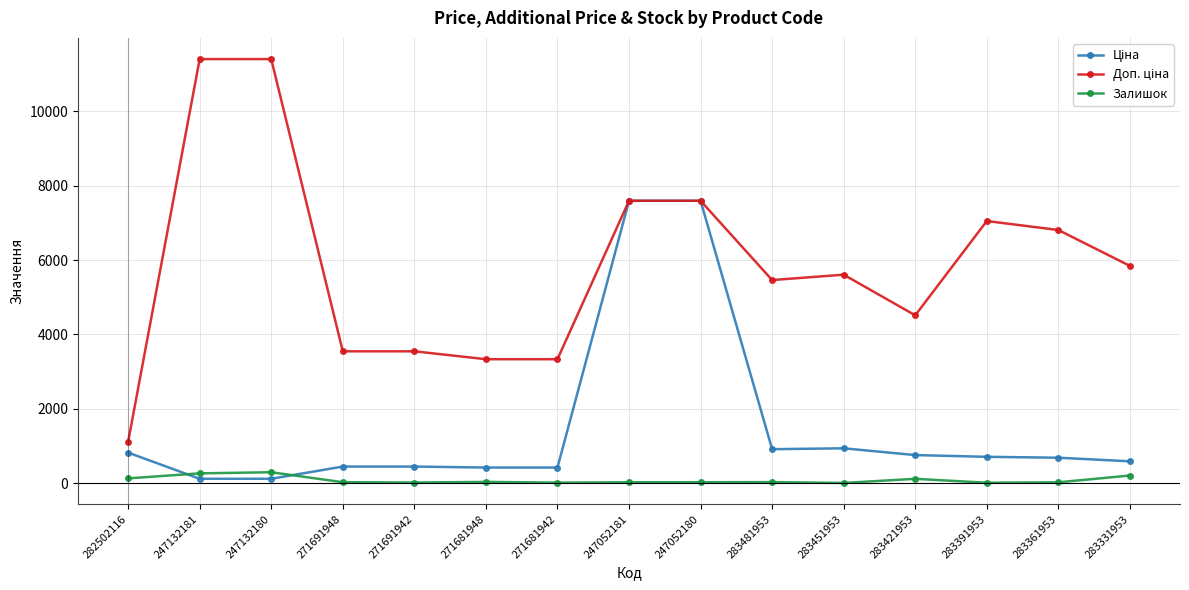

What is the spread (max minus min) of values at 283331953?

5641.9